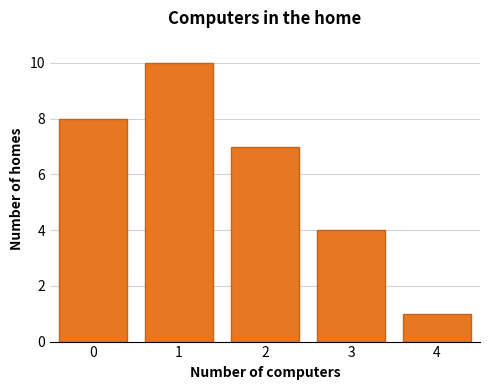

Reading right to left, list all the values displayed in this chart.

1	4	7	10	8